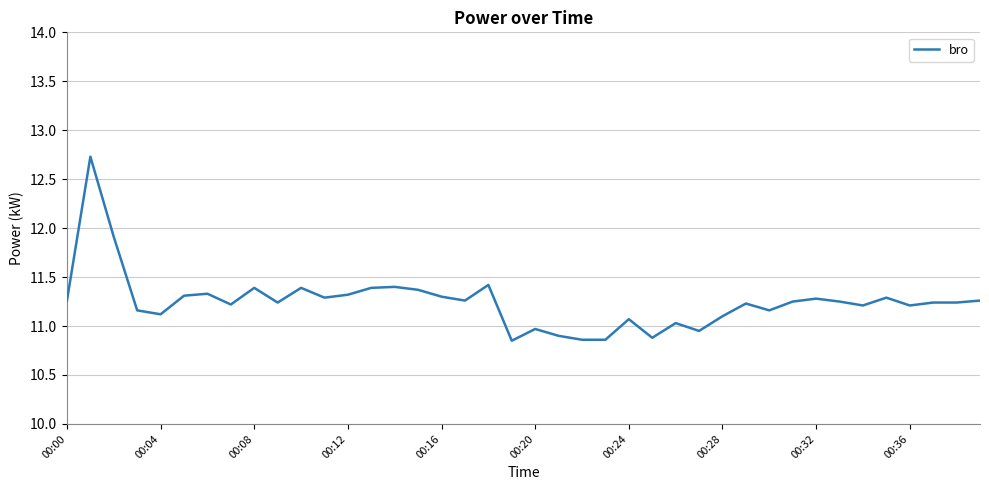

Is this an area chart (filled region under the line)?

No